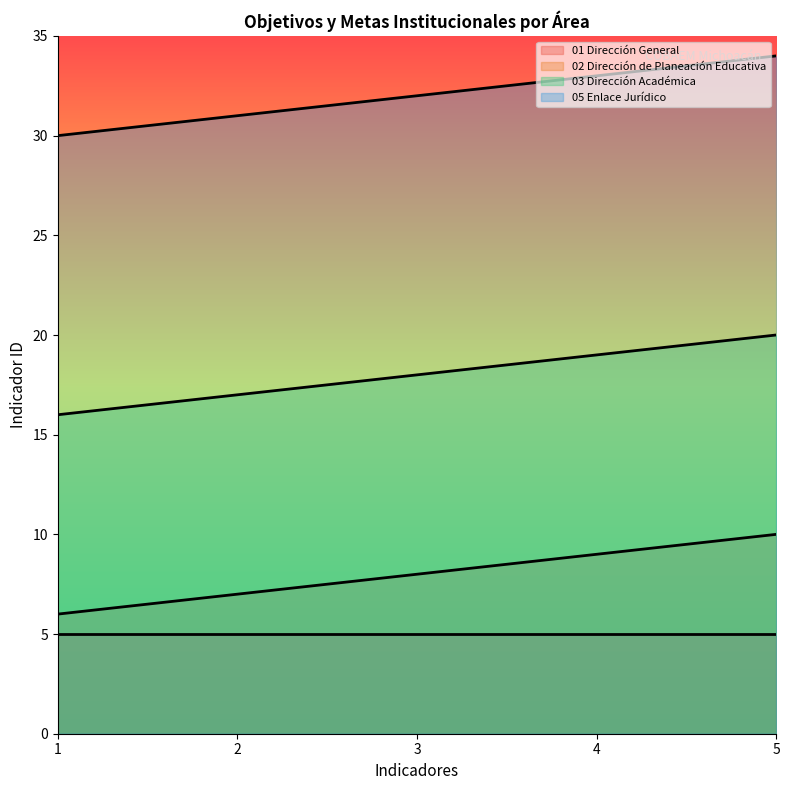

At which category is the sum across all series the highest?

5